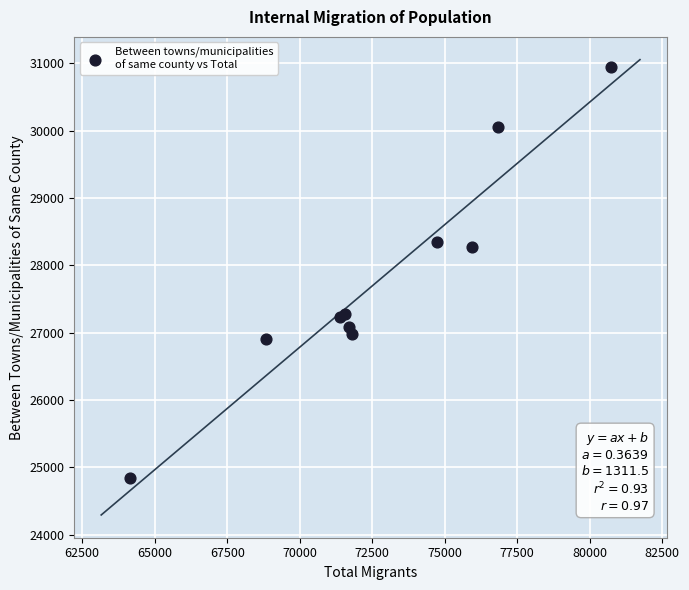

What Y value in the scatter plot is closest to 27894?

28268